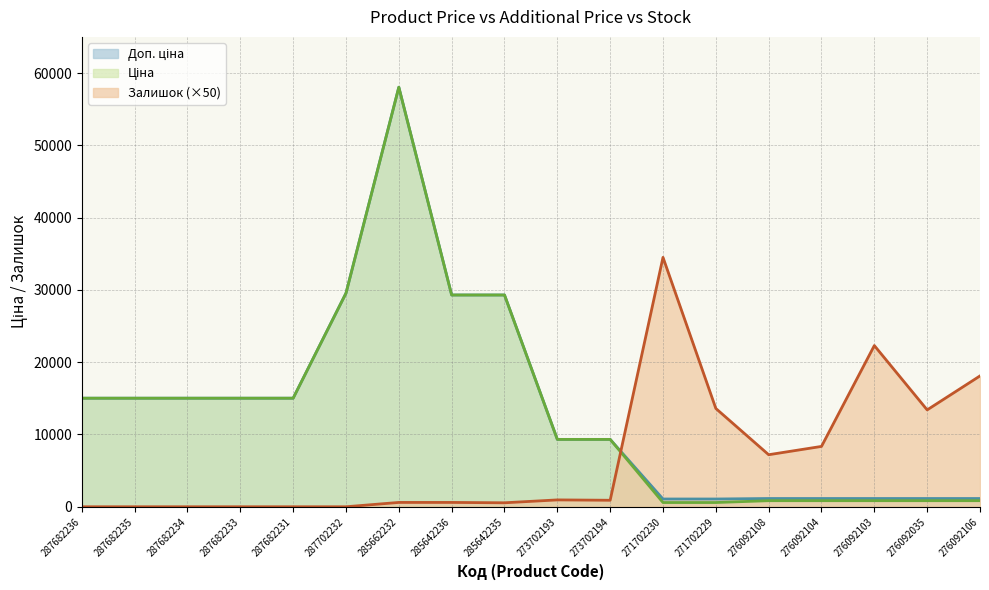

What is the greatest value displayed?

58037.0